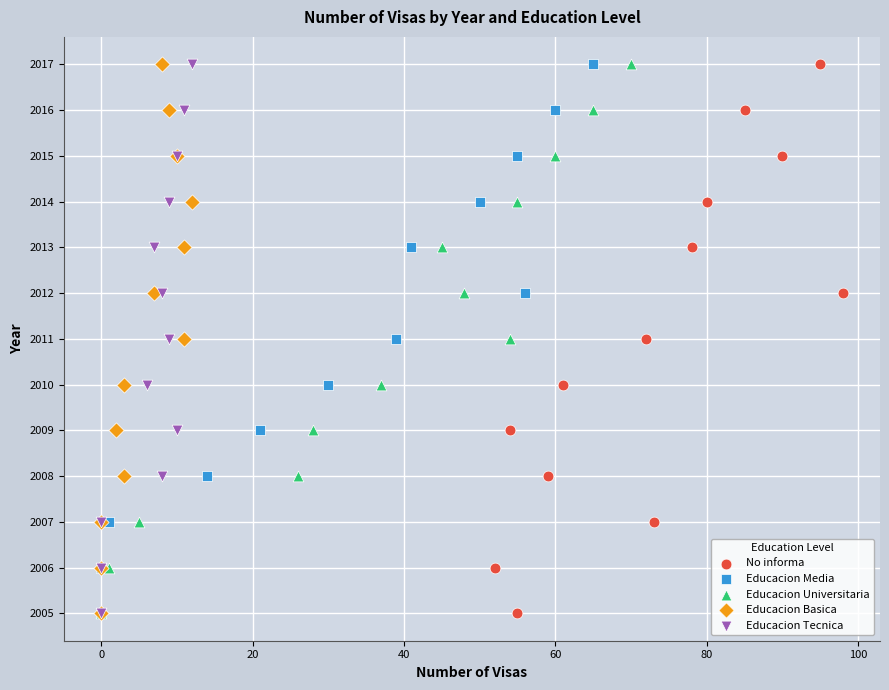

What are all the series names shown in the legend?

No informa, Educacion Media, Educacion Universitaria, Educacion Basica, Educacion Tecnica